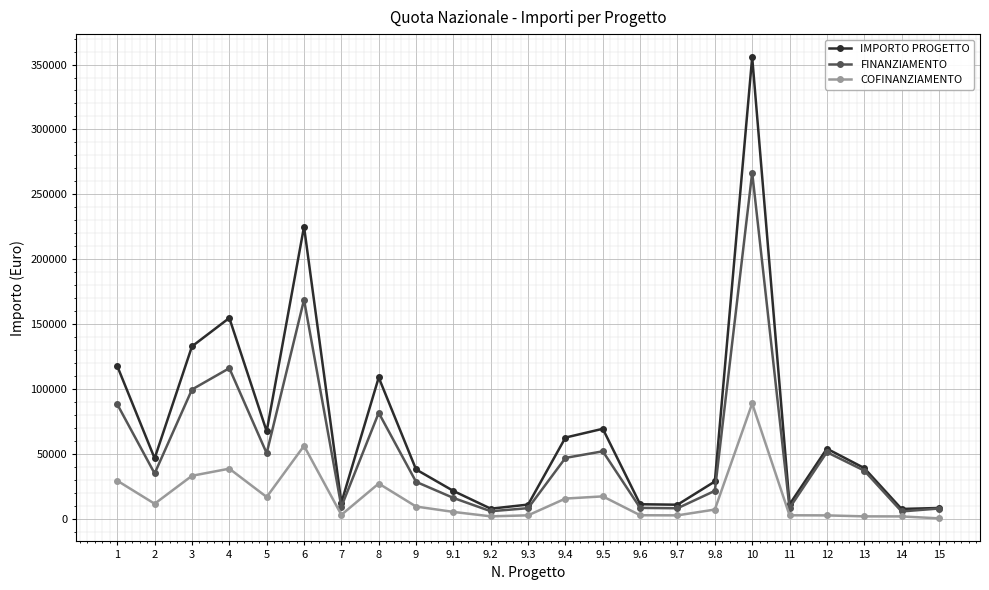

What is the value of the FINANZIAMENTO point at the 16th from the left?

8193.8